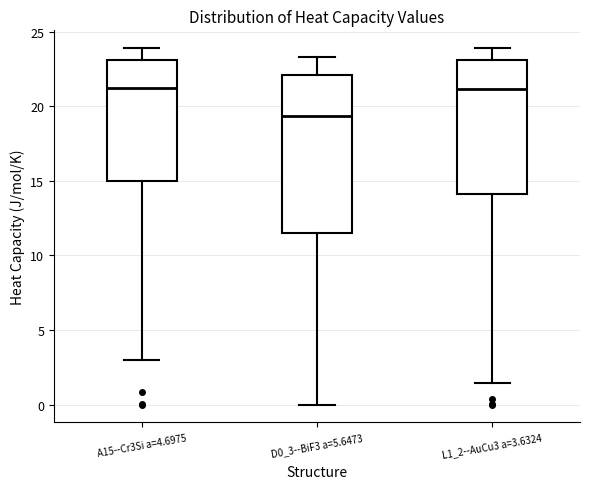

Reading left to right, transcribe this box plot: for each box, give where its median line is, the range the box spans, and where its two whiskers end, as read against the y-axis. The values are not printed on the chart, so give them approximately, as read against the axis.

A15--Cr3Si a=4.6975: median 21.0, box 15.0 to 23.0, whiskers 3.0 to 24.0
D0_3--BiF3 a=5.6473: median 19.5, box 11.5 to 22.0, whiskers 0.0 to 23.5
L1_2--AuCu3 a=3.6324: median 21.0, box 14.0 to 23.0, whiskers 1.5 to 24.0